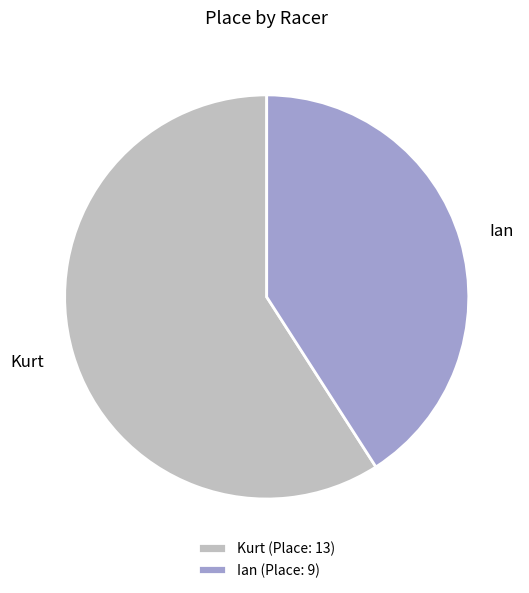

Between Kurt and Ian, which is larger?

Kurt